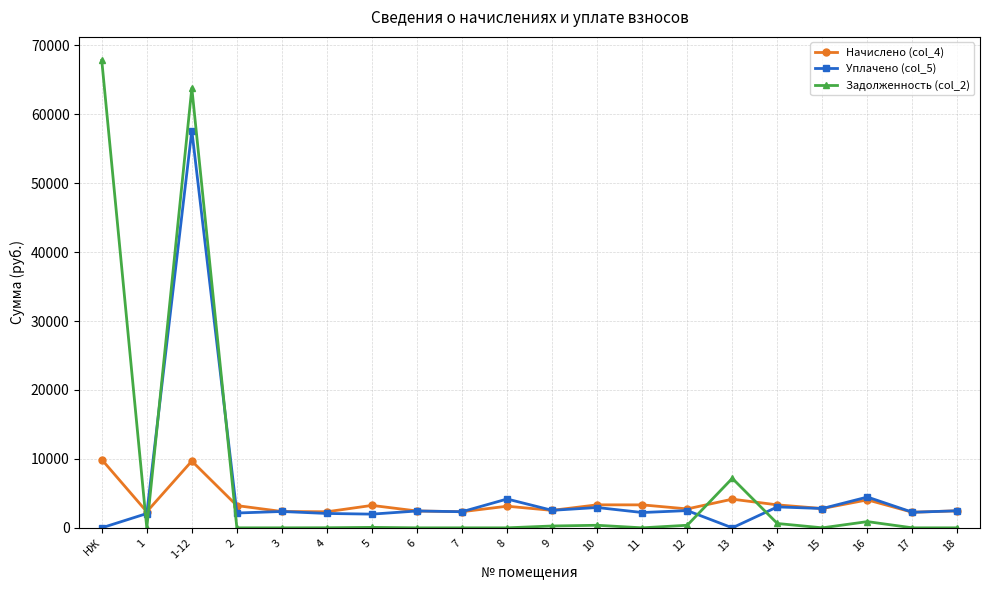

Which series has the largest total across all categories?

Задолженность (col_2)